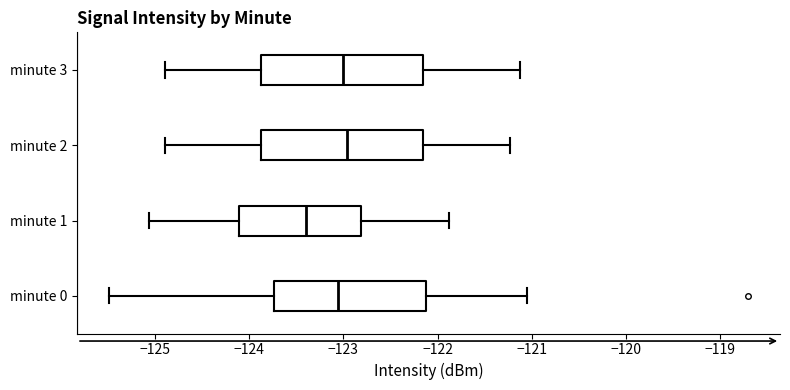

Where does the left whisker of the box for minute 3 end on the x-axis? The values are not printed on the chart, so give them approximately, as read against the axis.

-124.9